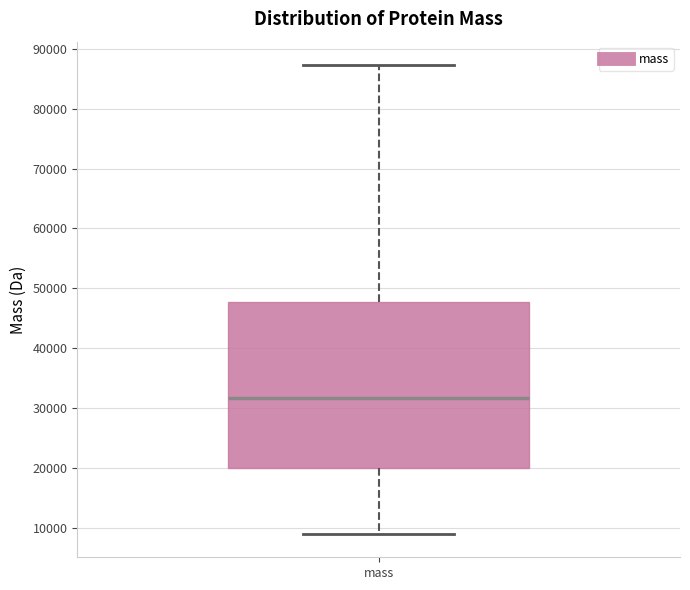

Transcribe this box plot: give where the median line is, the range the box spans, and where the two whiskers end, as read against the y-axis. The values are not printed on the chart, so give them approximately, as read against the axis.

median 32000, box 20000 to 48000, whiskers 9000 to 87000